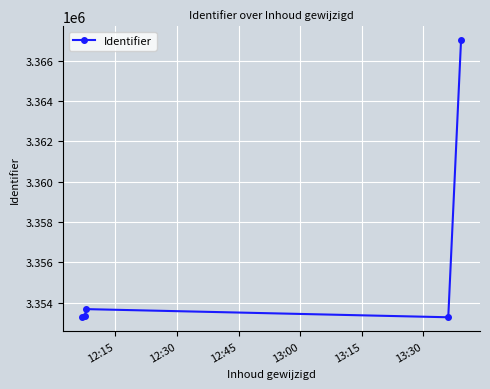

What is the difference between the maximum and minimum values?

13757